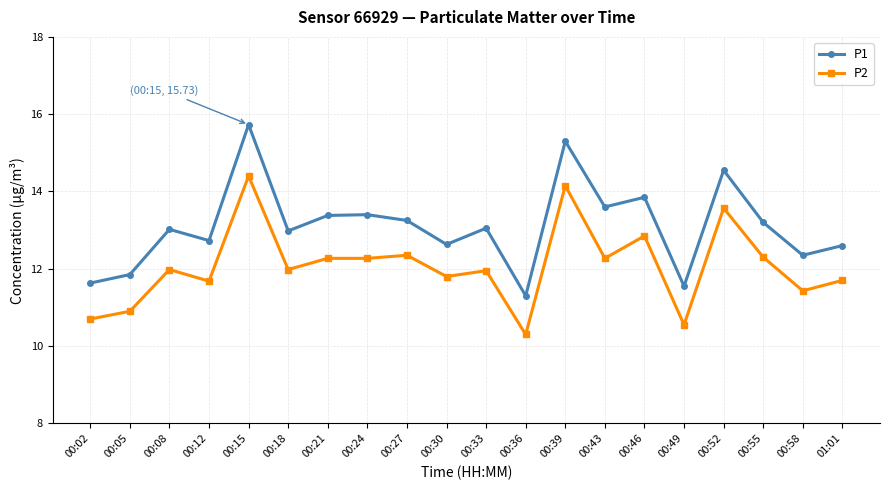

How many series are shown in this chart?

2